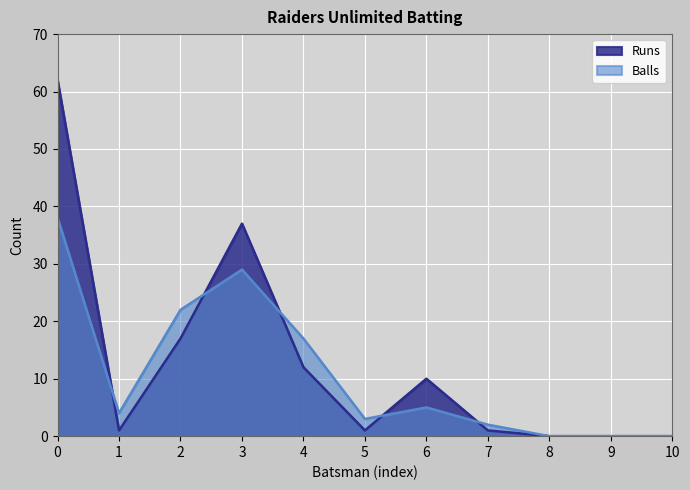

Between which two adjacent categories do Runs and Balls first intersect?

0 and 1